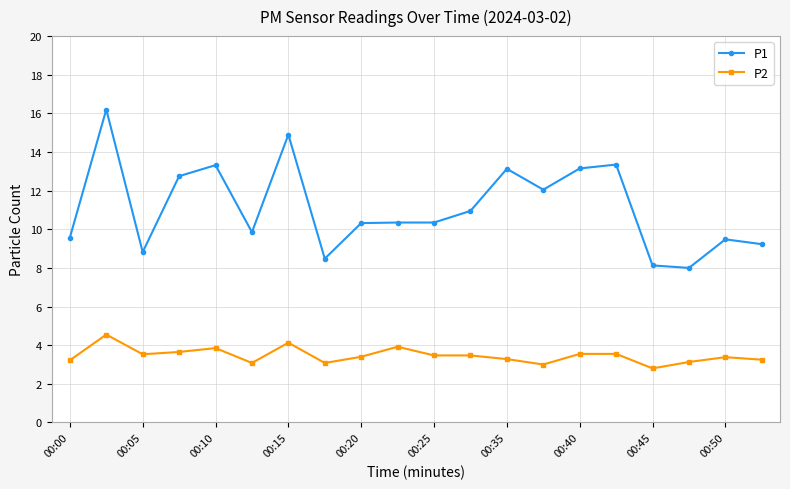

What is the difference between the second highest and second lowest values in the P1 series?

6.8